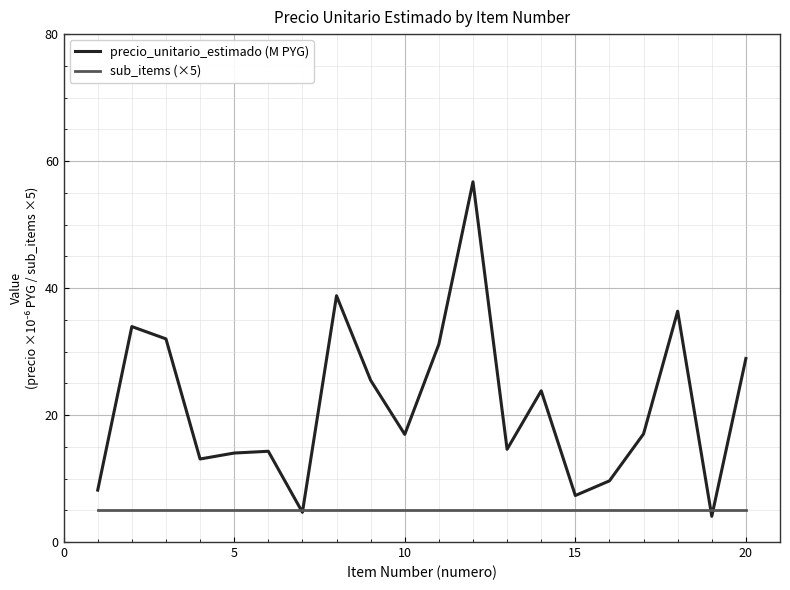

How many lines are shown in the chart?

2